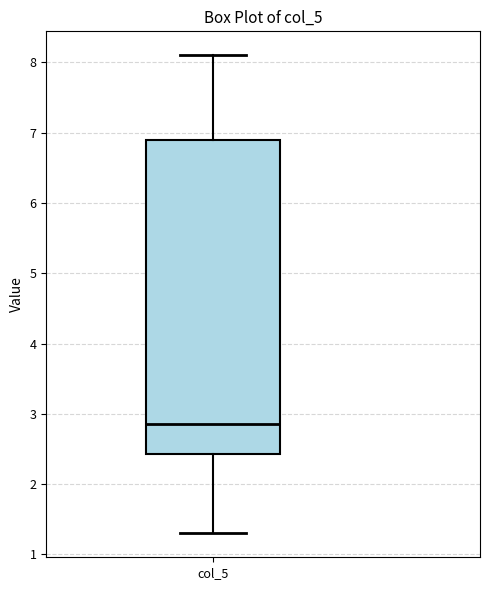

Transcribe this box plot: give where the median line is, the range the box spans, and where the two whiskers end, as read against the y-axis. The values are not printed on the chart, so give them approximately, as read against the axis.

median 2.9, box 2.4 to 6.9, whiskers 1.3 to 8.1